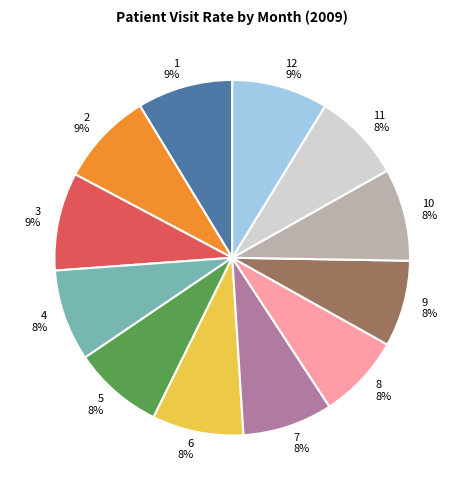

How many slices are in this pie chart?

12